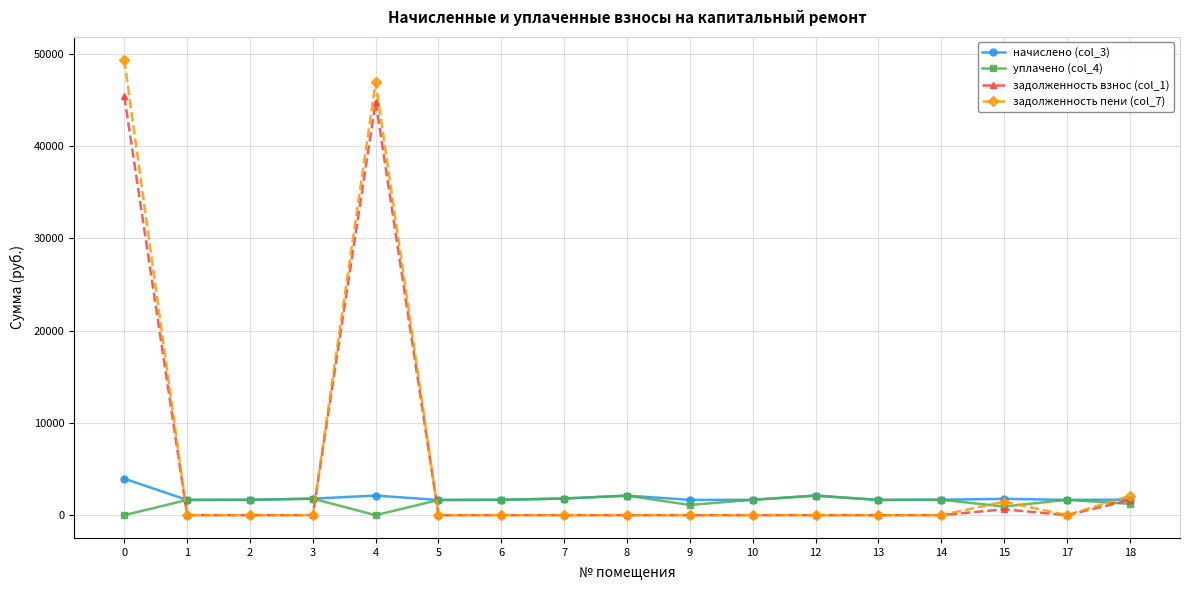

What is the maximum value shown in the chart?

49364.1